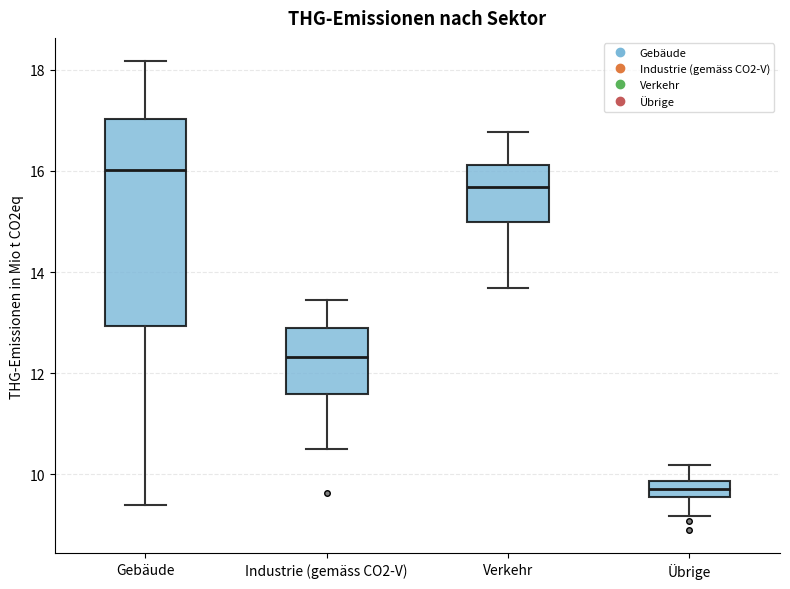

Which box has the lowest median line?

Übrige